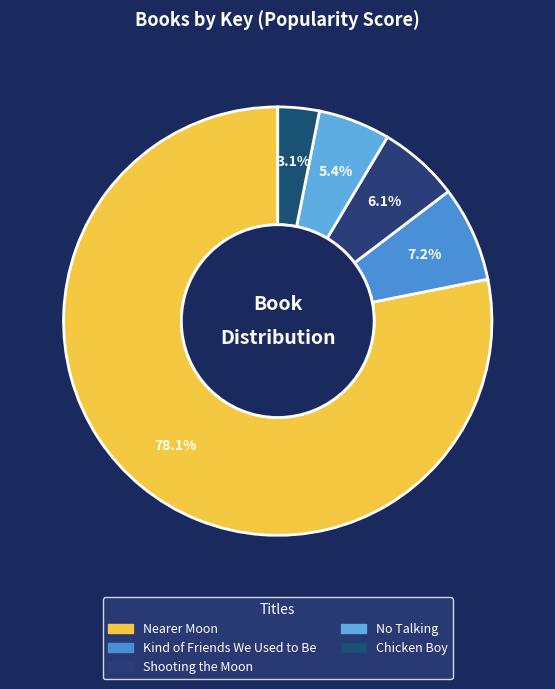

Which slice is the largest?

Nearer Moon